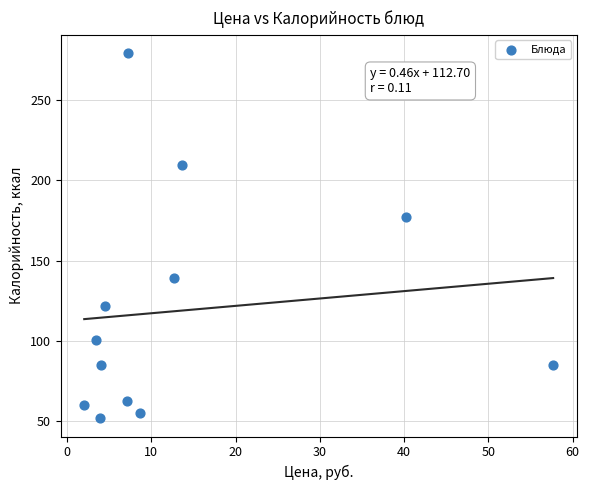

What Y value in the scatter plot is closest to 165?

177.1